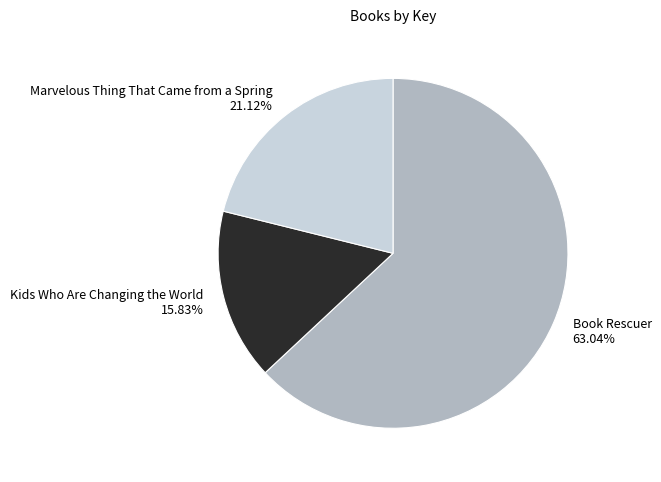

Which category has the smallest portion of the pie?

Kids Who Are Changing the World